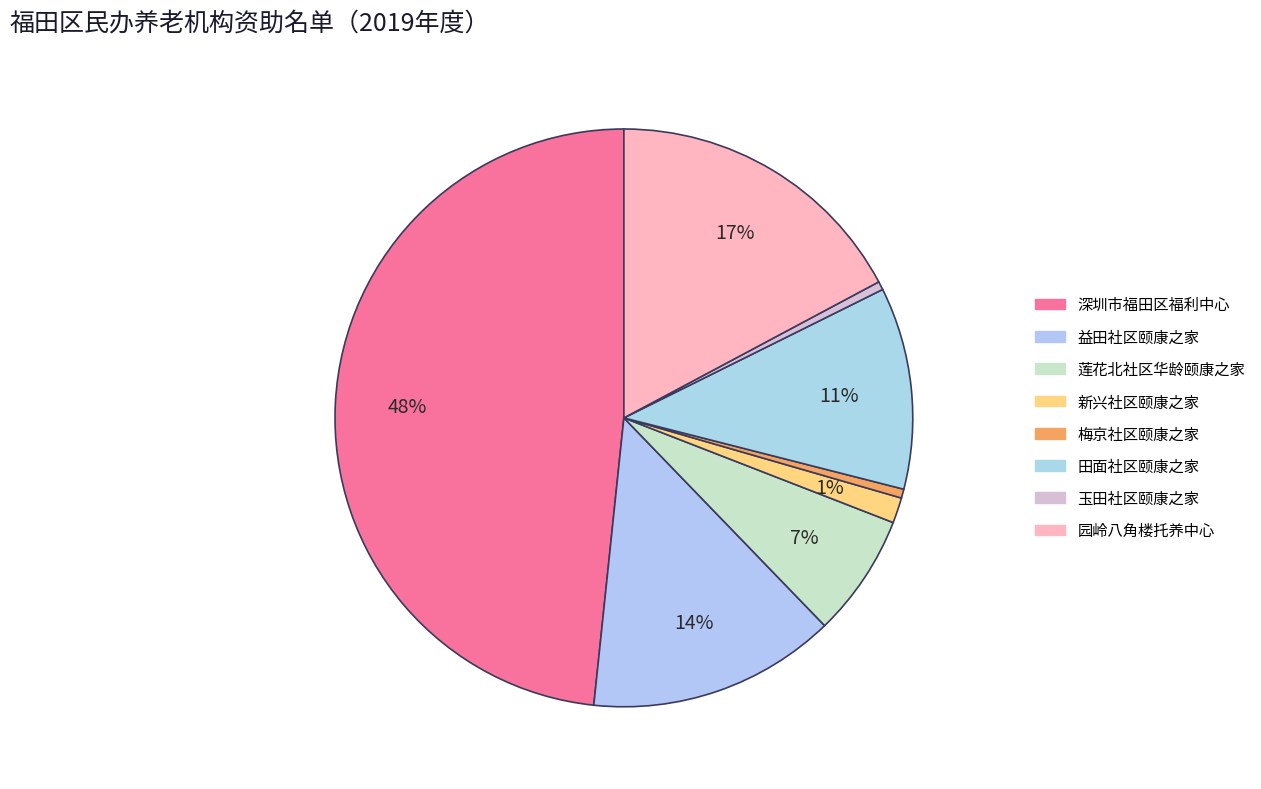

Is there any slice that represents more than half of the pie?

No